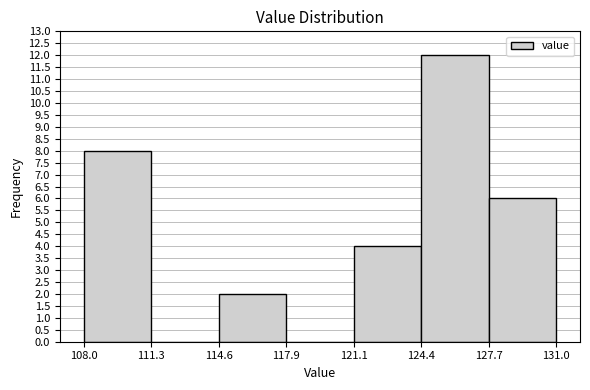

What is the height of the bar covering 121.1 to 124.4 on the x-axis? The values are not printed on the chart, so give them approximately, as read against the axis.

4